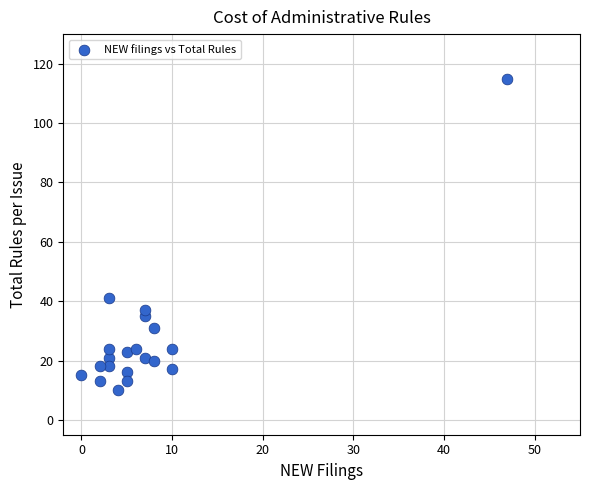

What Y value in the scatter plot is closest to 62?

41